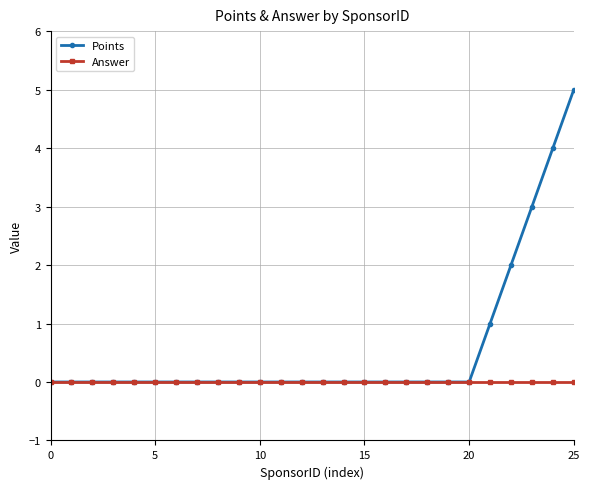

What is the maximum value for Points?

5